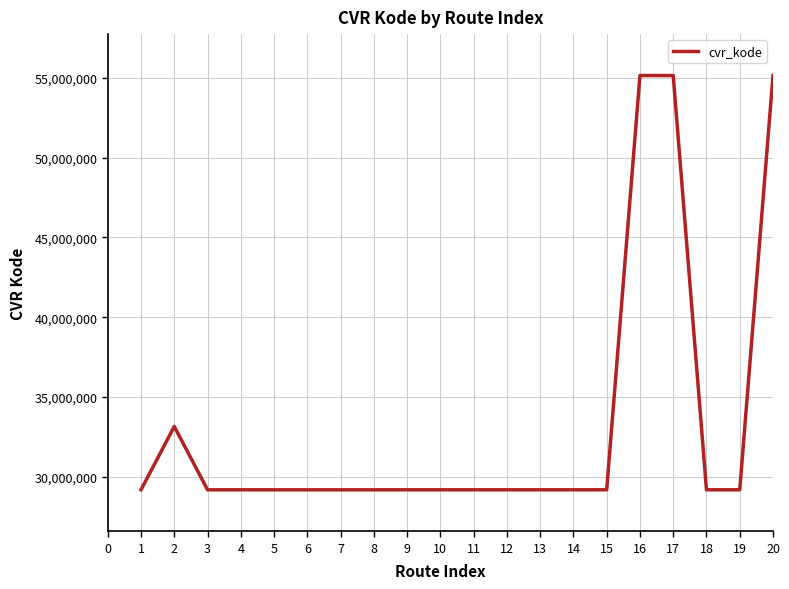

What is the difference between the second highest and second lowest values?

25944640